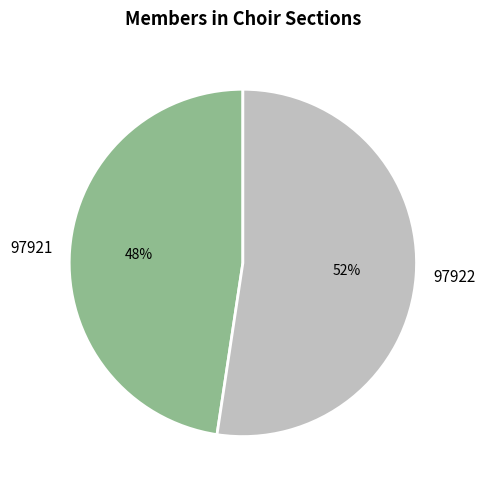

What is the largest slice in the pie chart?

97922